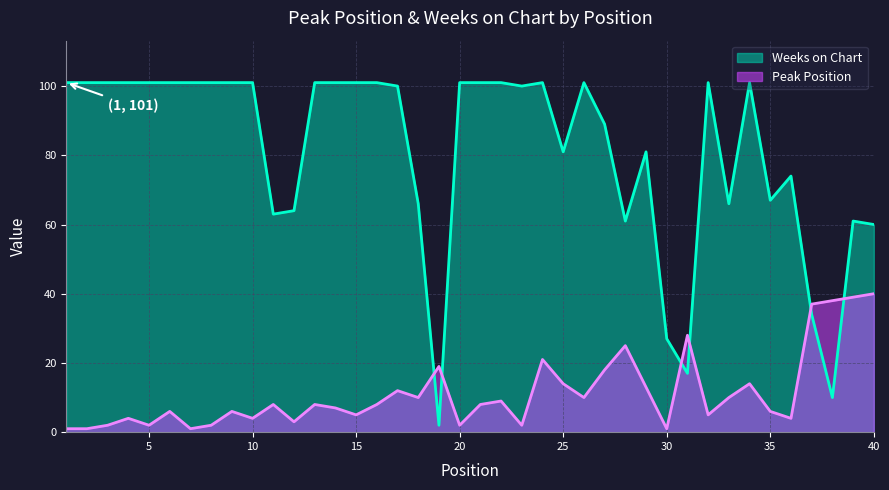

At which label does Peak Position reach its peak?

40